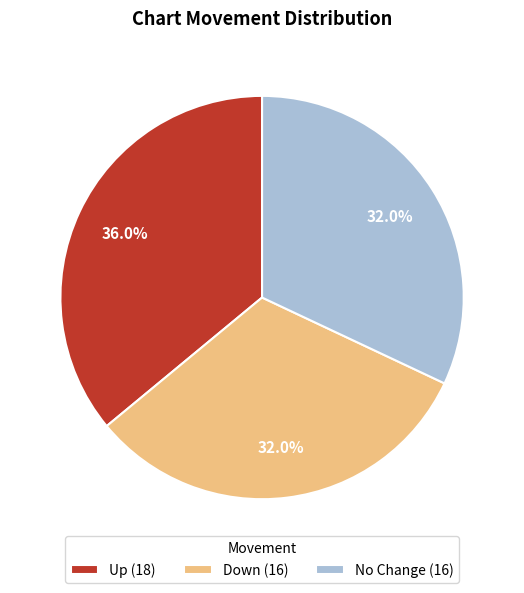

Is the sum of Down (16) and Up (18) greater than half?

Yes